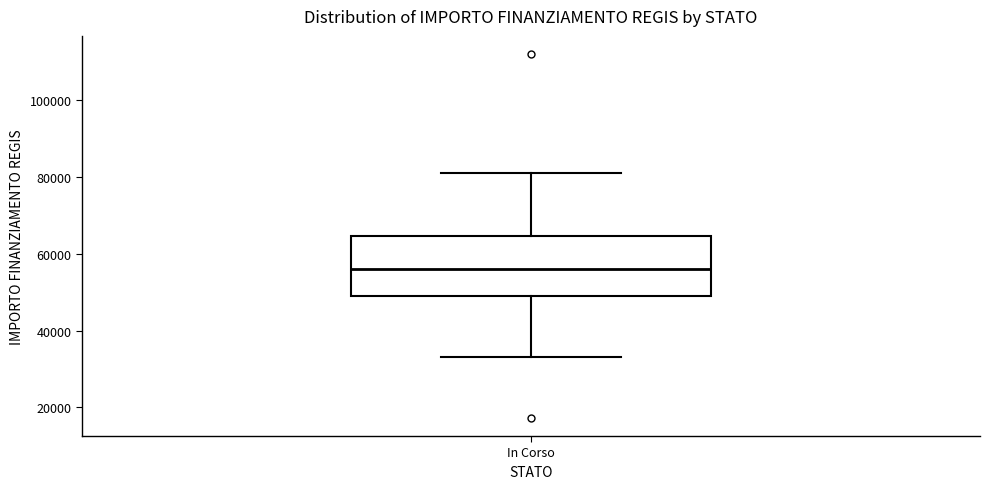

Where is the lower edge of the box for In Corso on the y-axis? The values are not printed on the chart, so give them approximately, as read against the axis.

50000